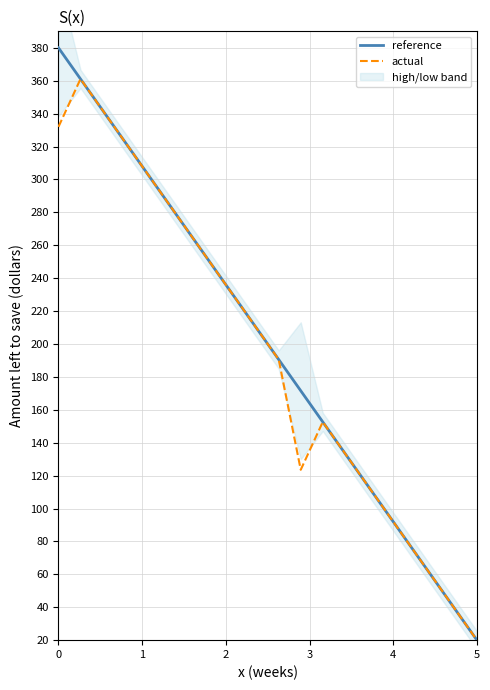

What is the lowest value of the reference series?

20.0